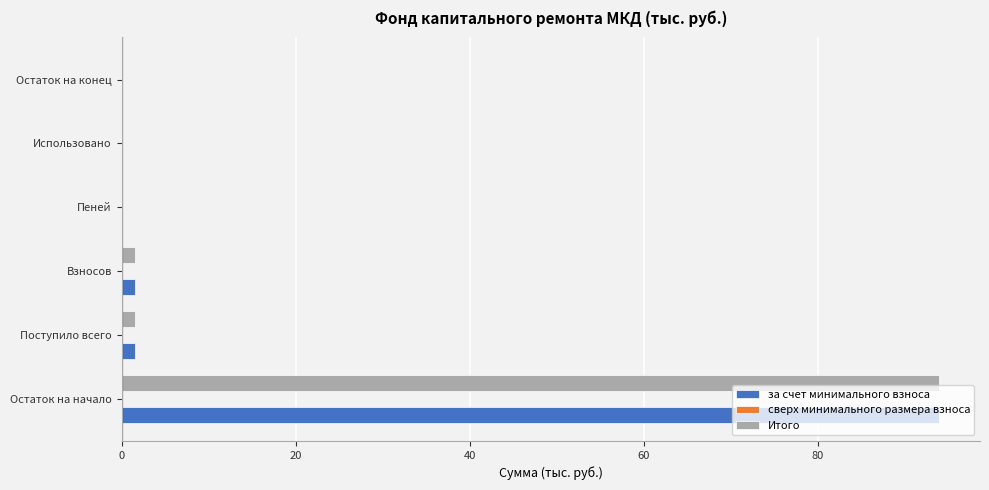

At which category is the sum across all series the highest?

Остаток на начало